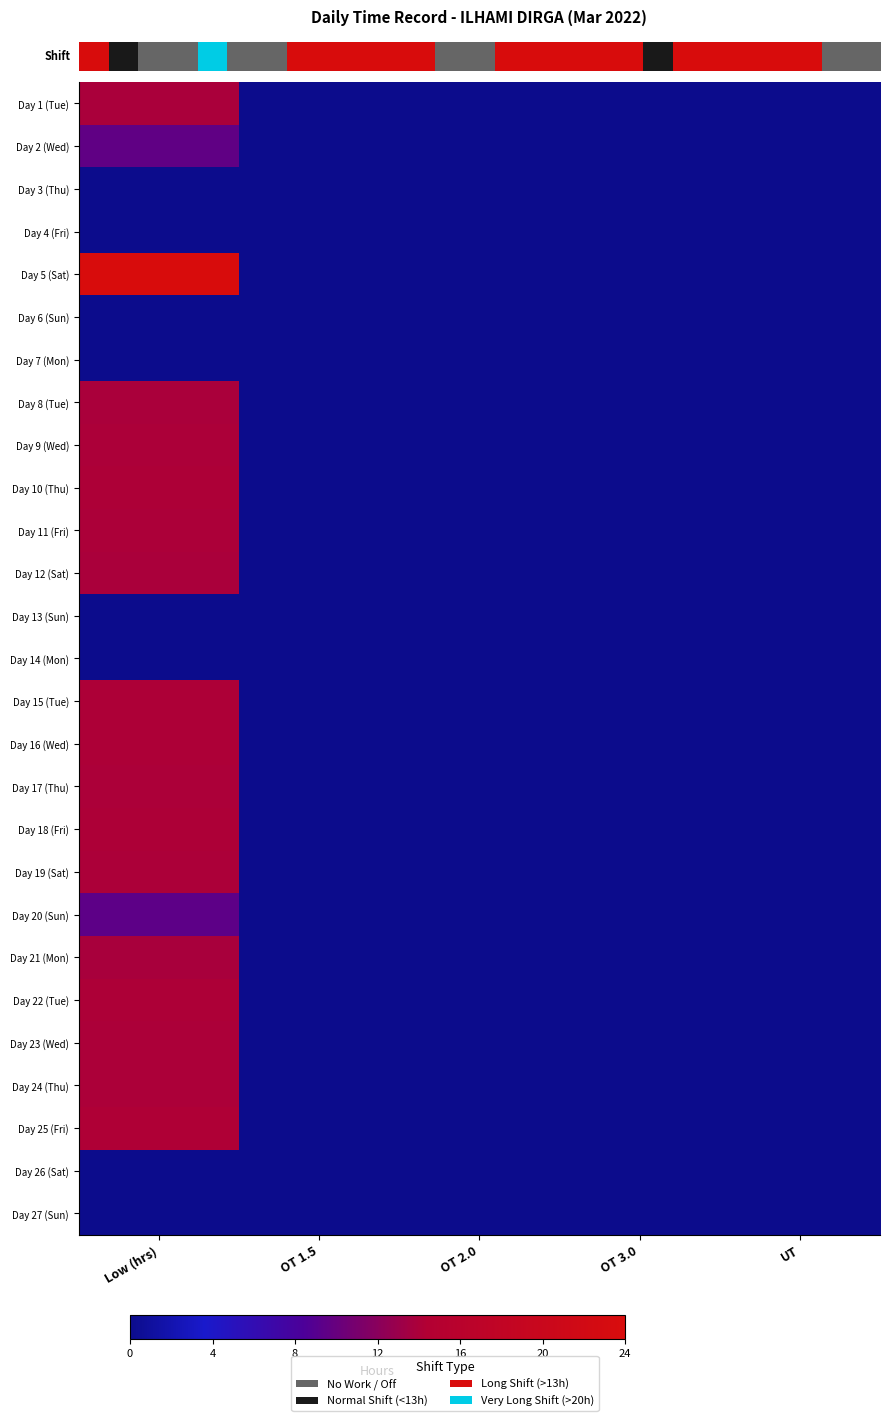

What is the greatest value displayed?

24.0